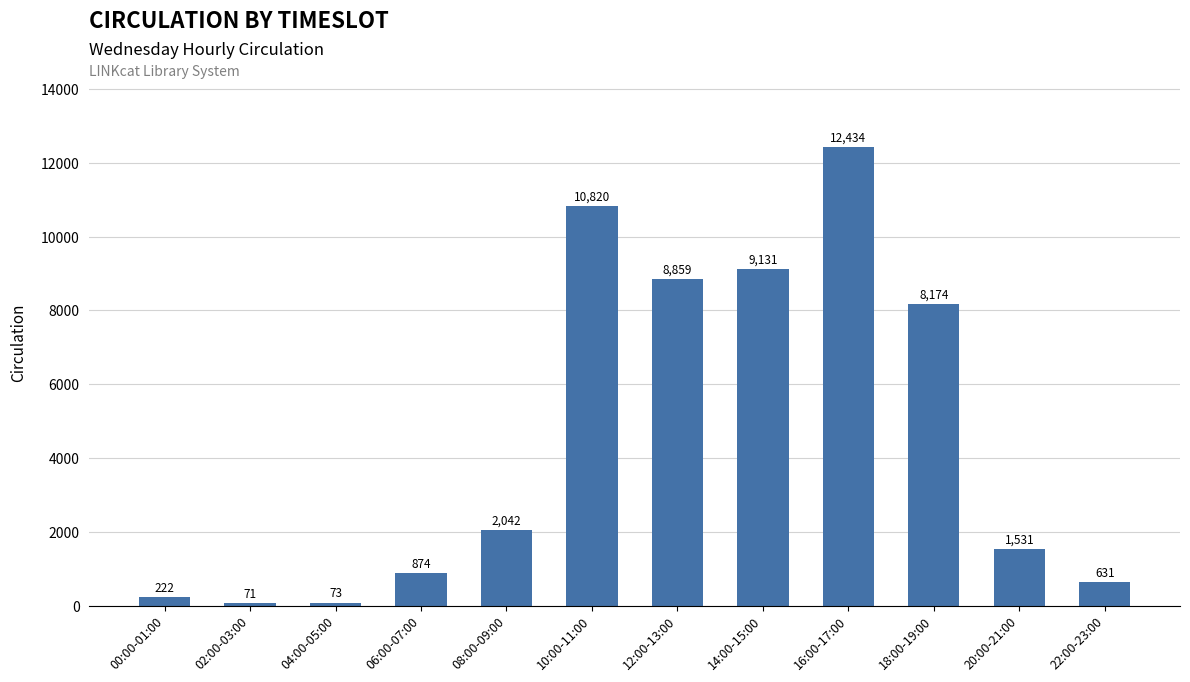

True or false: the data shows 2953 at 14:00-15:00.

False